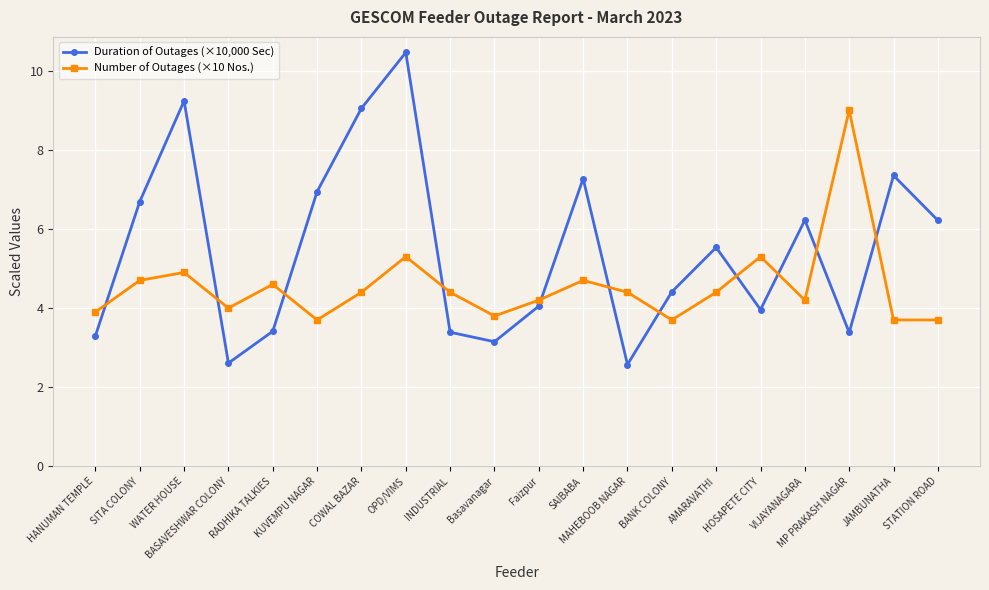

Which series ends up on top after the final intersection of Number of Outages (×10 Nos.) and Duration of Outages (×10,000 Sec)?

Duration of Outages (×10,000 Sec)